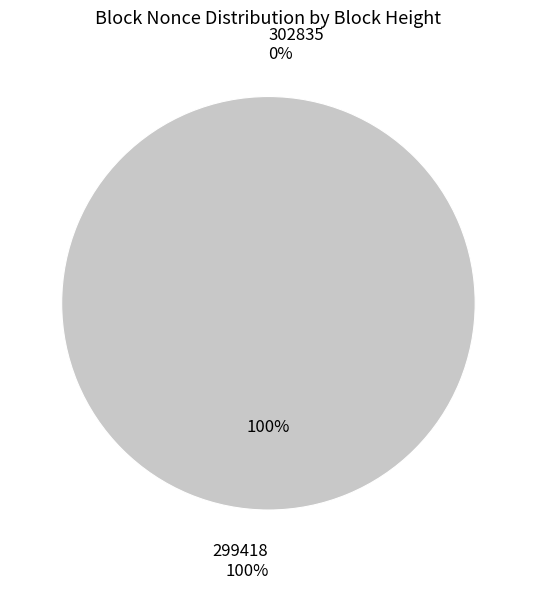

What percentage is the 299418 slice, to the nearest percent?

100%